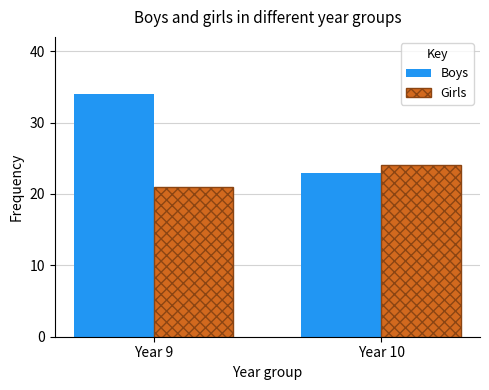

At how many categories does at least one series exceed 29?

1